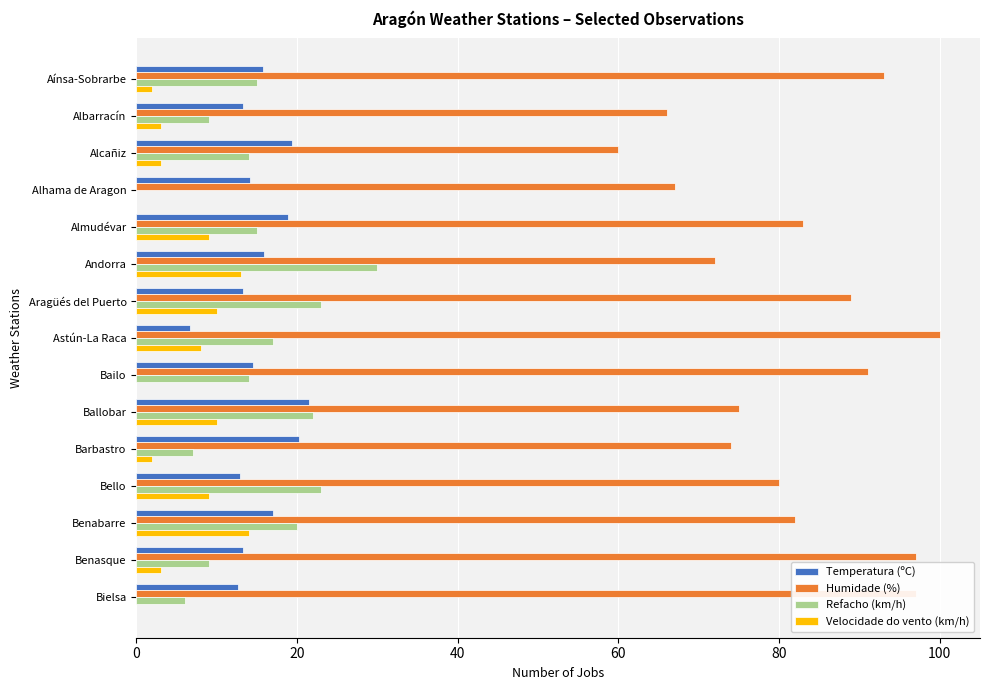

The Humidade (%) series shows 83.0 at Almudévar. True or false?

True